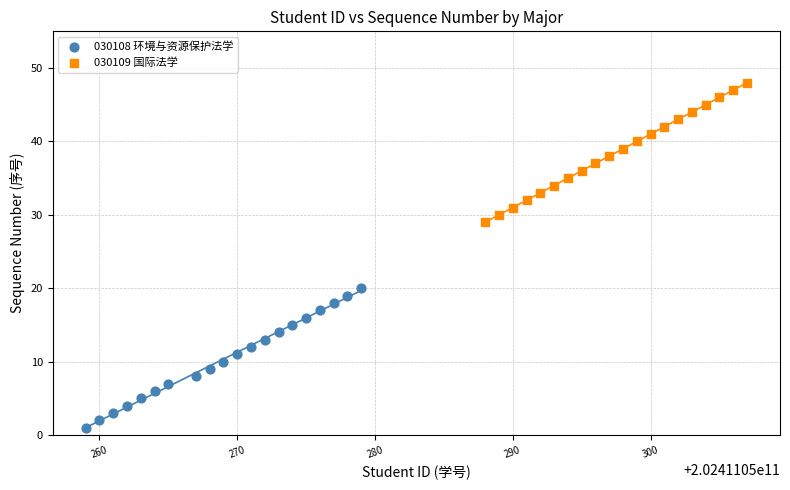

Which series reaches the maximum Y coordinate?

030109 国际法学